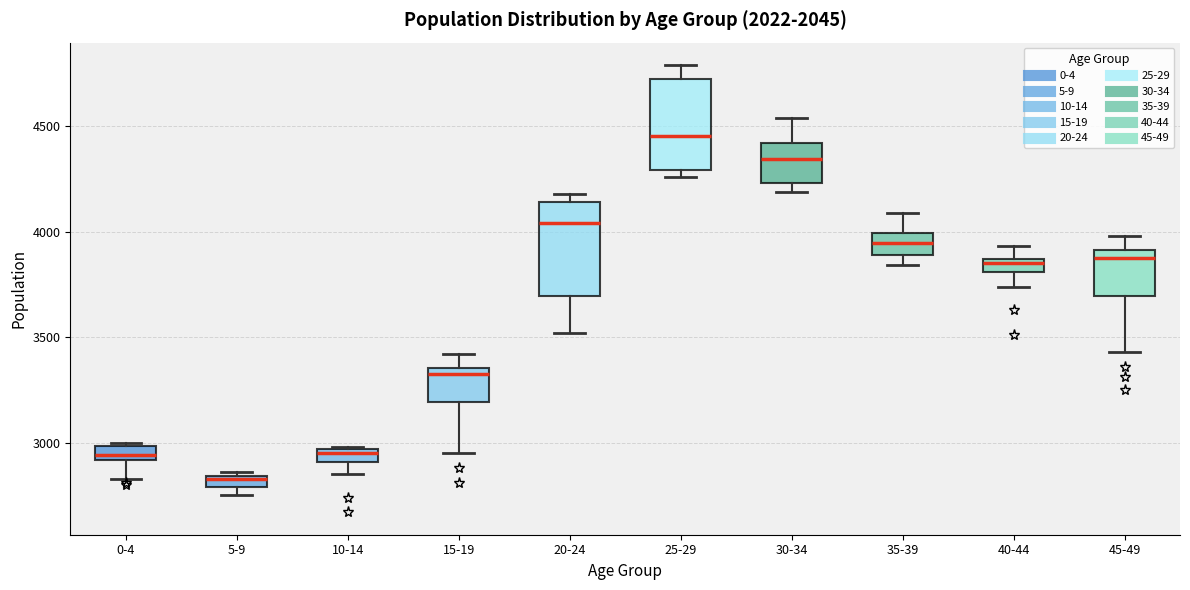

Which box's median line is the highest?

25-29